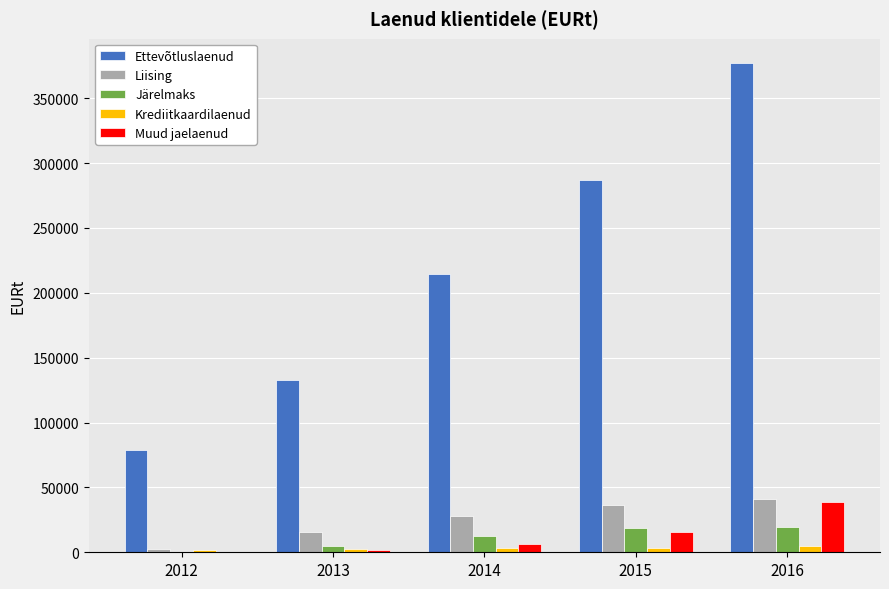

What is the average value of the Ettevõtluslaenud series?

217869.2